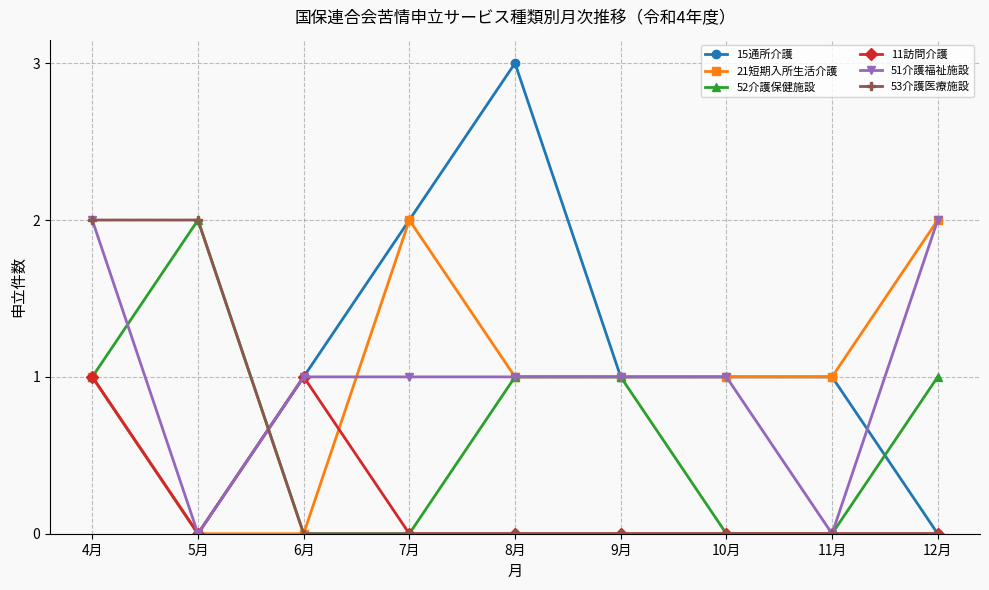

Does the chart display data point markers on the line(s)?

Yes